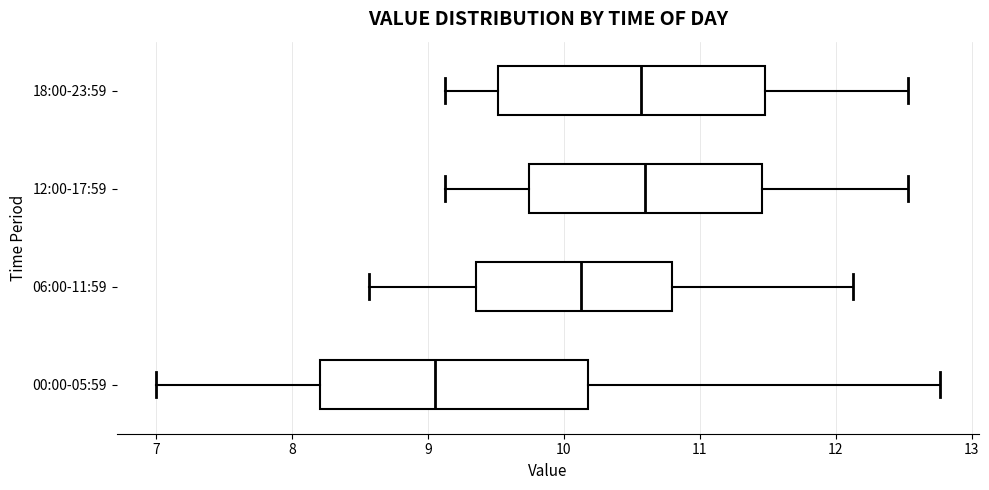

Reading bottom to top, read every box against the x-axis: the position of its median line, the range the box covers, and the ends of its whiskers. The values are not printed on the chart, so give them approximately, as read against the axis.

00:00-05:59: median 9.1, box 8.2 to 10.2, whiskers 7.0 to 12.8
06:00-11:59: median 10.1, box 9.4 to 10.8, whiskers 8.6 to 12.1
12:00-17:59: median 10.6, box 9.7 to 11.5, whiskers 9.1 to 12.5
18:00-23:59: median 10.6, box 9.5 to 11.5, whiskers 9.1 to 12.5